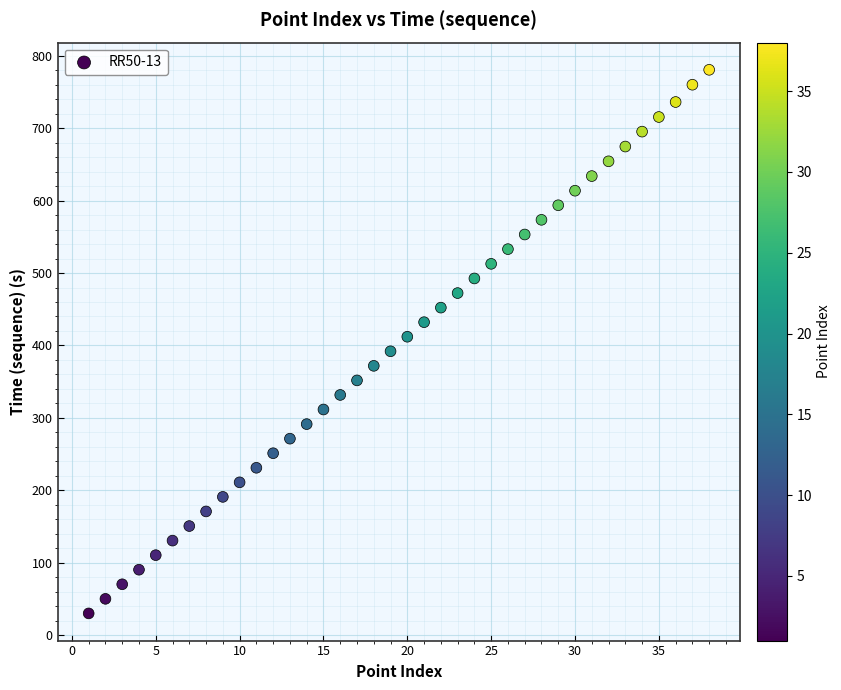

What is the range of Y values (max minus min)?

750.8